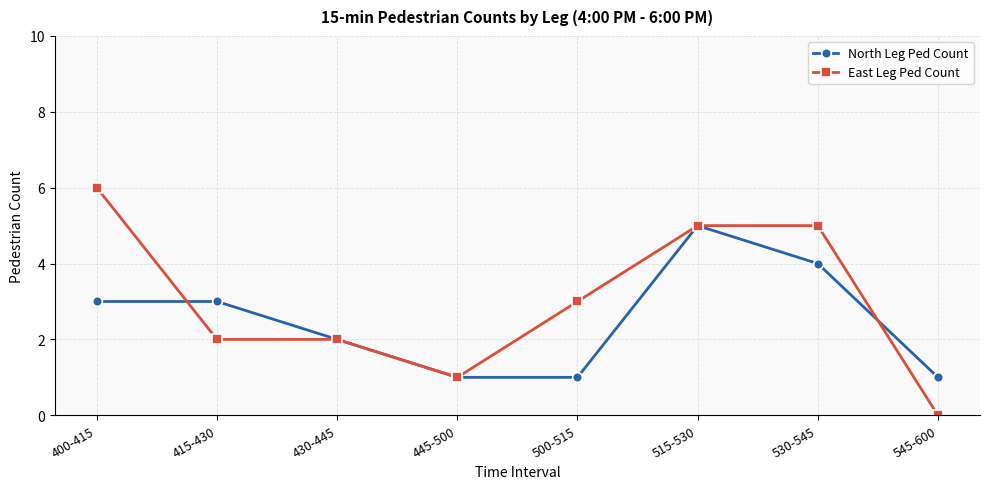

Is the value of North Leg Ped Count at 445-500 greater than the value of East Leg Ped Count at 430-445?

No